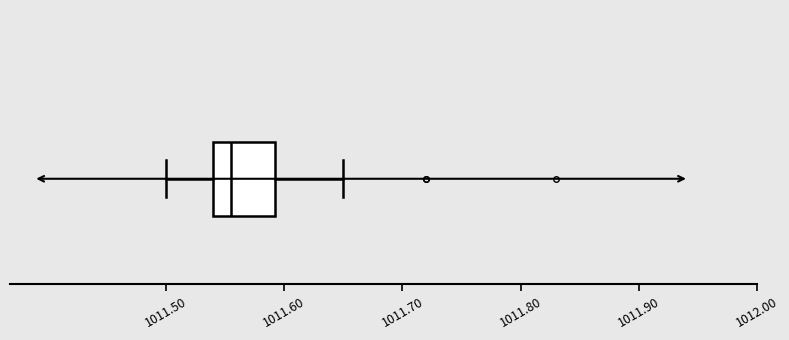

Transcribe this box plot: give where the median line is, the range the box spans, and where the two whiskers end, as read against the x-axis. The values are not printed on the chart, so give them approximately, as read against the axis.

median 1011.56, box 1011.54 to 1011.59, whiskers 1011.50 to 1011.65